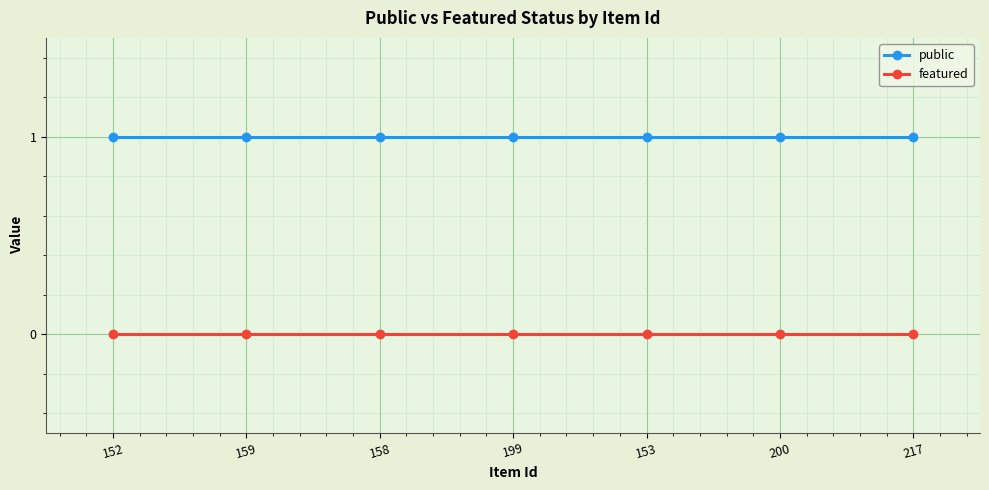

True or false: public and featured cross at least once.

False